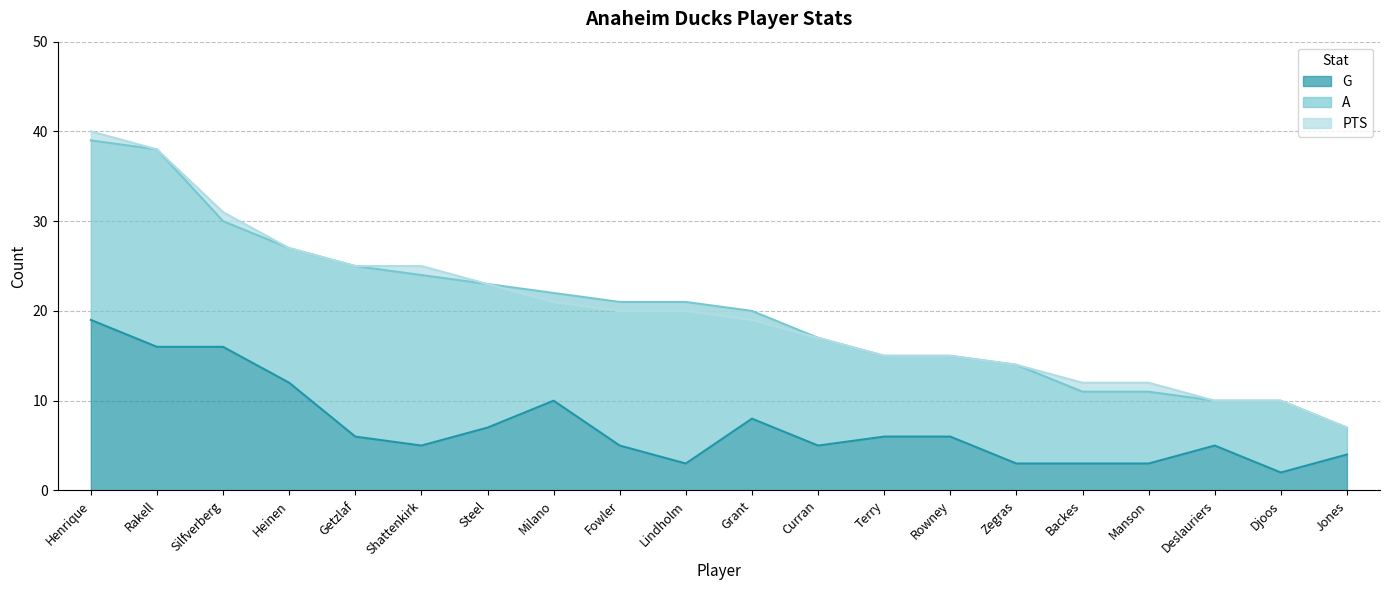

What is the label of the 20th point from the left?

Jones